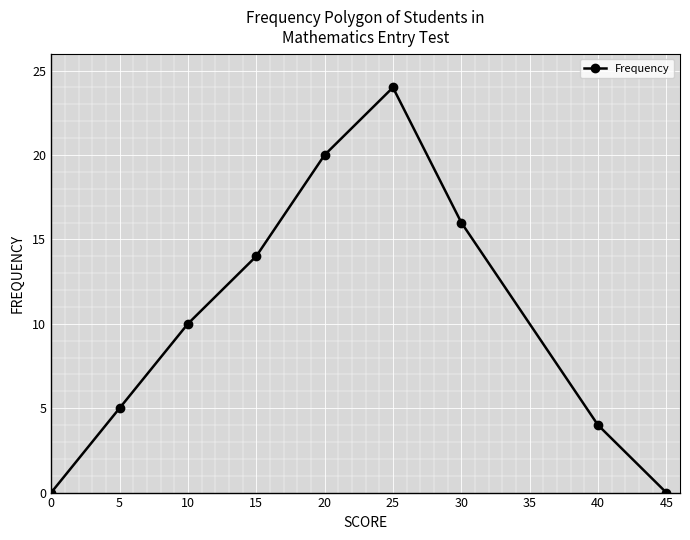

True or false: the data shows 7 at 20.

False